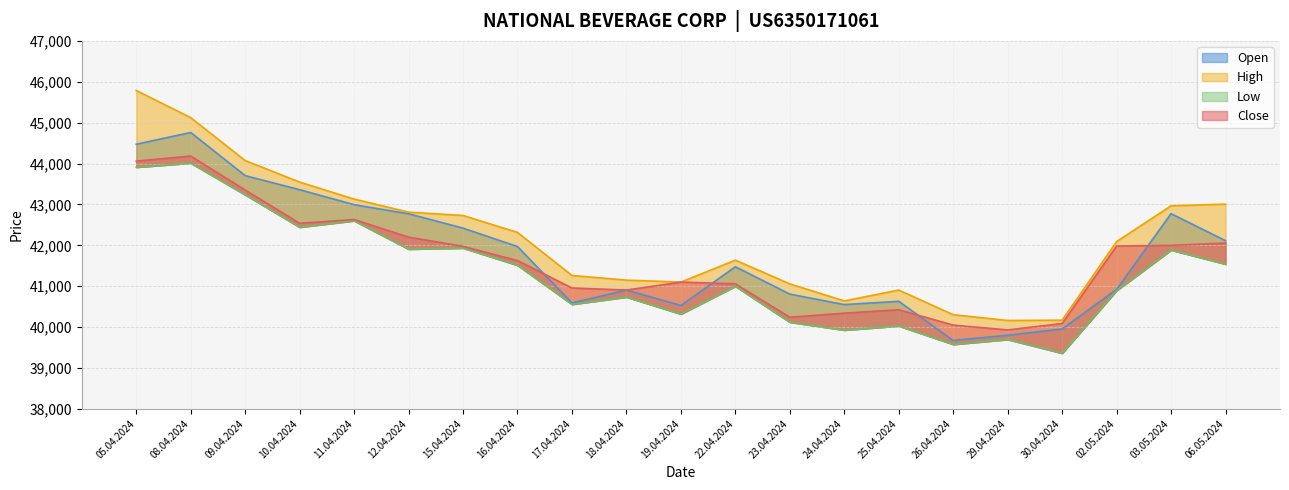

Where is Low nearest to the value 41686?

06.05.2024